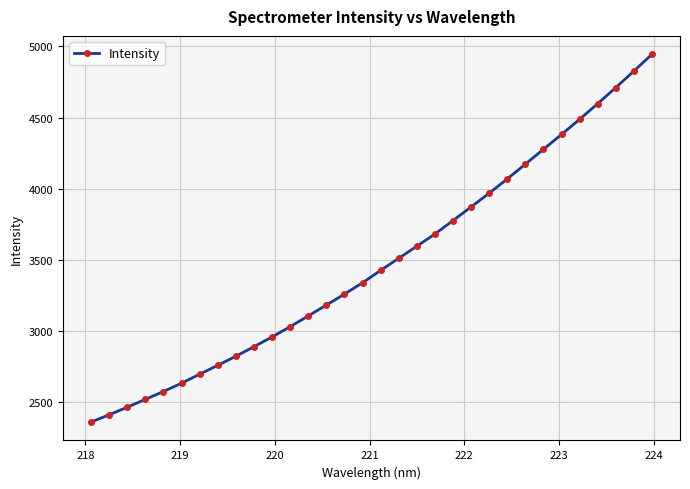

What is the value of the 29th point from the left?

4597.7